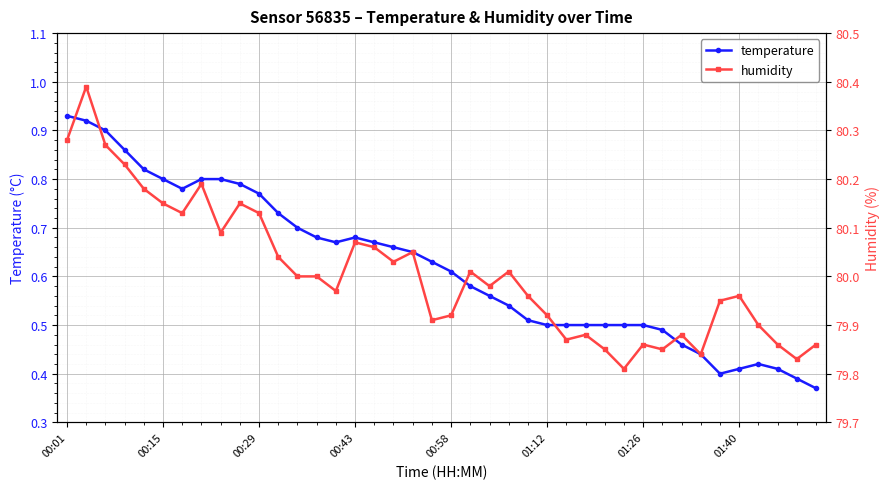

Count the temperature values in the range 0 to 1.

40